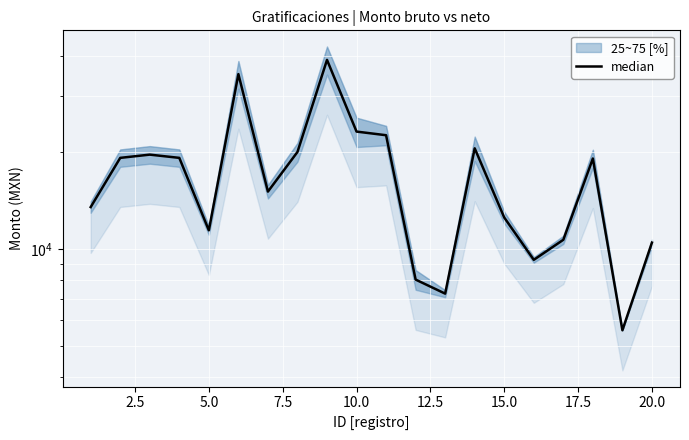

What is the average value?

17079.2